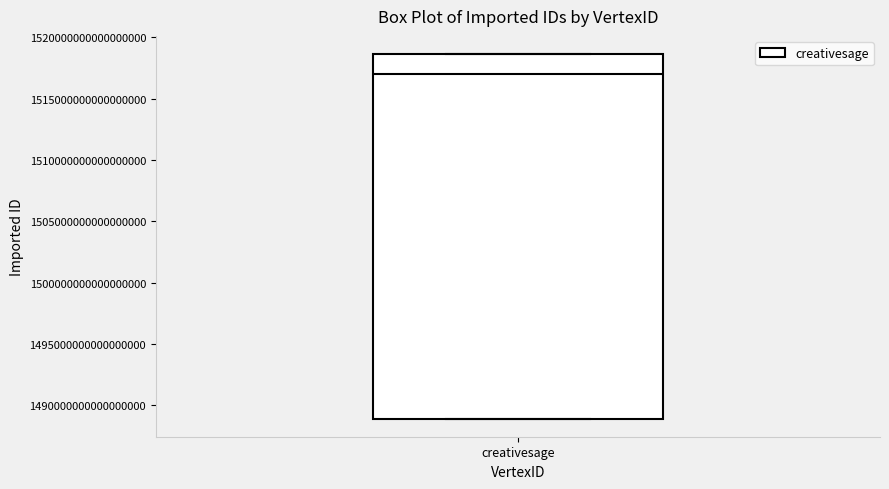

Transcribe this box plot: give where the median line is, the range the box spans, and where the two whiskers end, as read against the y-axis. The values are not printed on the chart, so give them approximately, as read against the axis.

median 1517000000000000000, box 1489000000000000000 to 1518500000000000000, whiskers 1489000000000000000 to 1518500000000000000